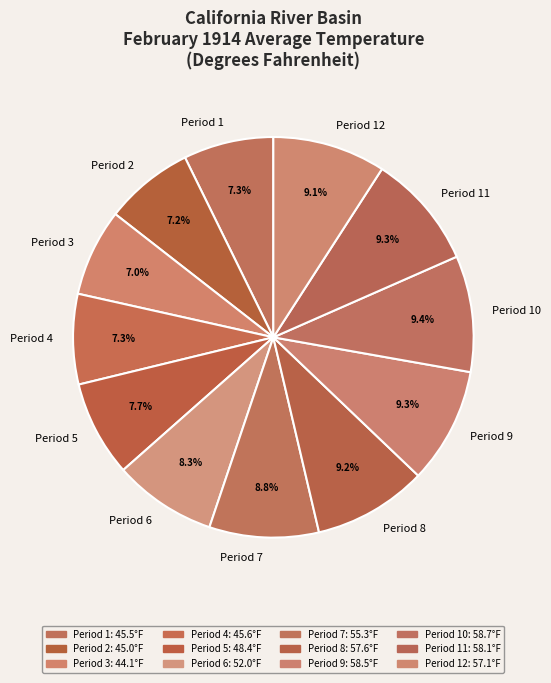

Is the sum of Period 9 and Period 12 greater than half?

No